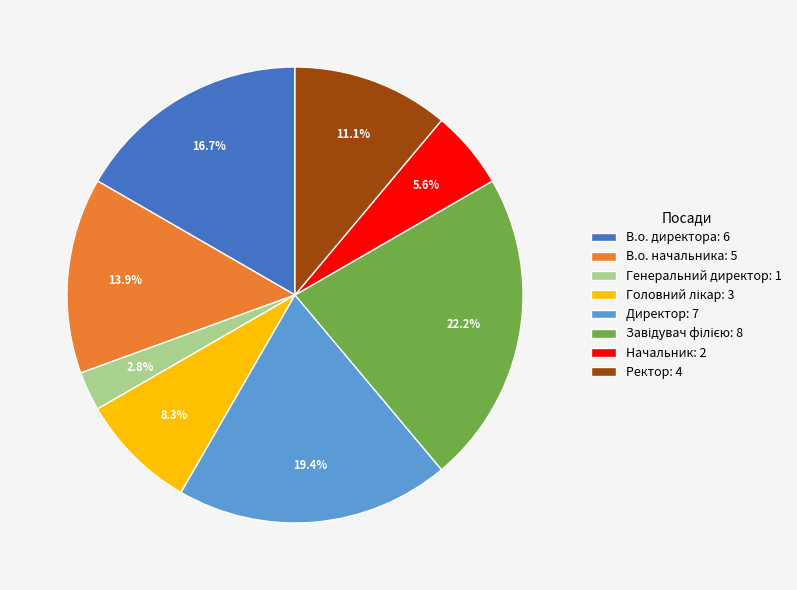

How much of the chart is everything except Генеральний директор: 1?

97.2%